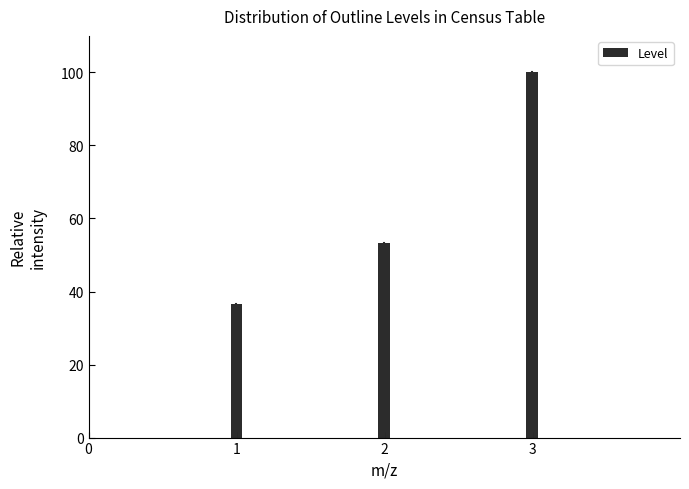

Reading right to left, transcribe all the data shown in this chart.

100.0	53.3	36.7